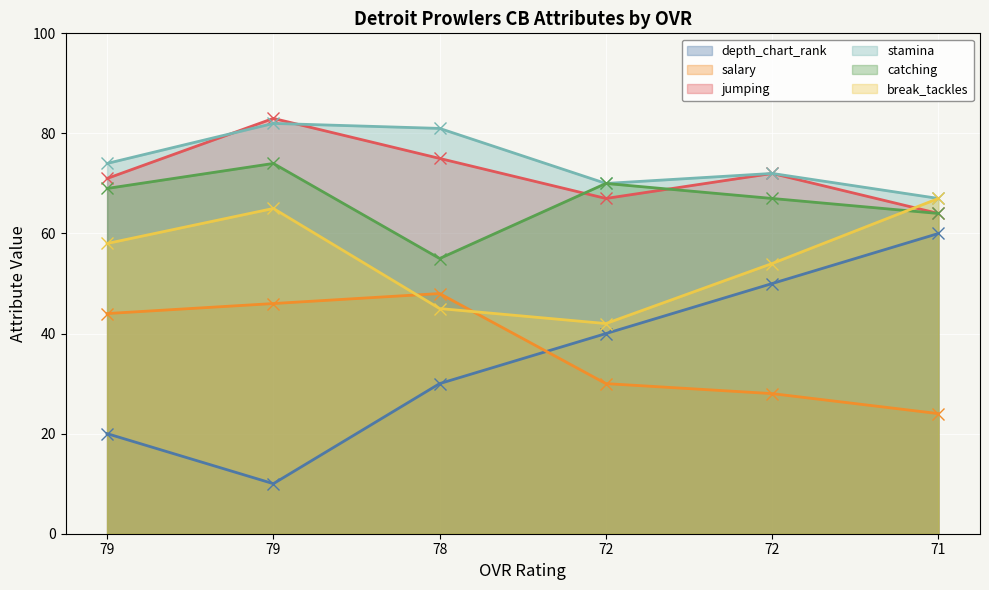

At how many categories does at least one series exceed 26?

6